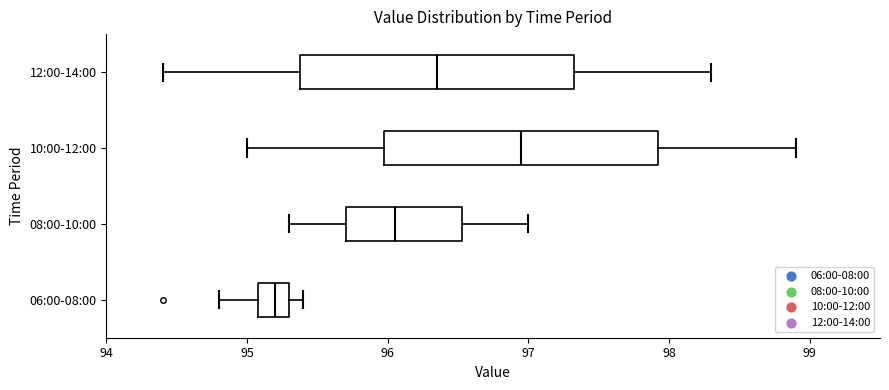

Reading bottom to top, transcribe this box plot: for each box, give where its median line is, the range the box spans, and where its two whiskers end, as read against the x-axis. The values are not printed on the chart, so give them approximately, as read against the axis.

06:00-08:00: median 95.2, box 95.1 to 95.3, whiskers 94.8 to 95.4
08:00-10:00: median 96.1, box 95.7 to 96.5, whiskers 95.3 to 97.0
10:00-12:00: median 97.0, box 96.0 to 97.9, whiskers 95.0 to 98.9
12:00-14:00: median 96.4, box 95.4 to 97.3, whiskers 94.4 to 98.3